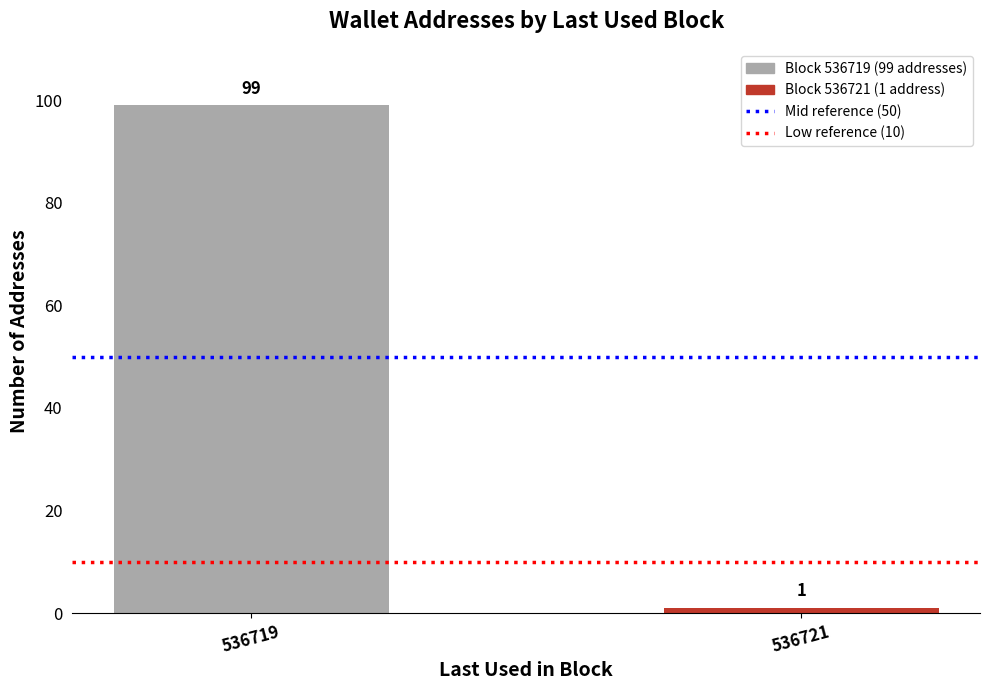

Are the bars grouped side by side (vs. stacked)?

No